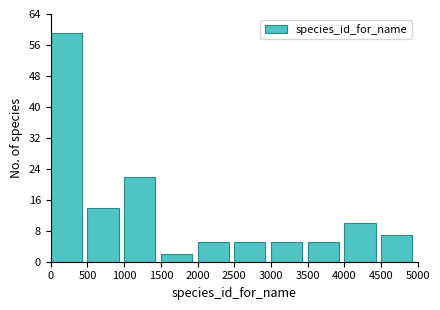

Which range on the x-axis has the tallest bar?

0 to 500